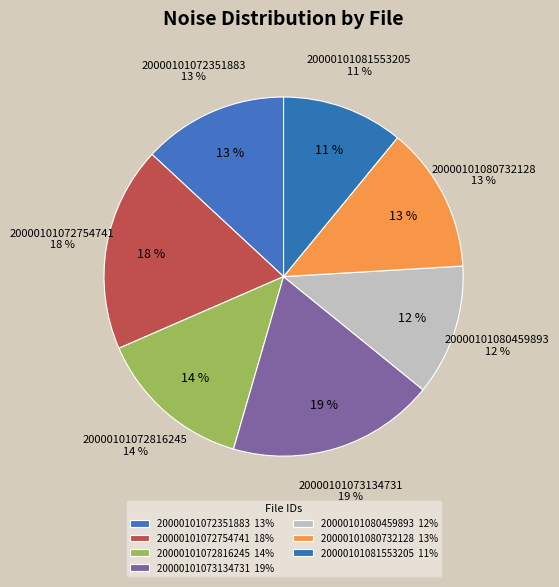

Does 20000101072754741 account for over 50% of the chart?

No